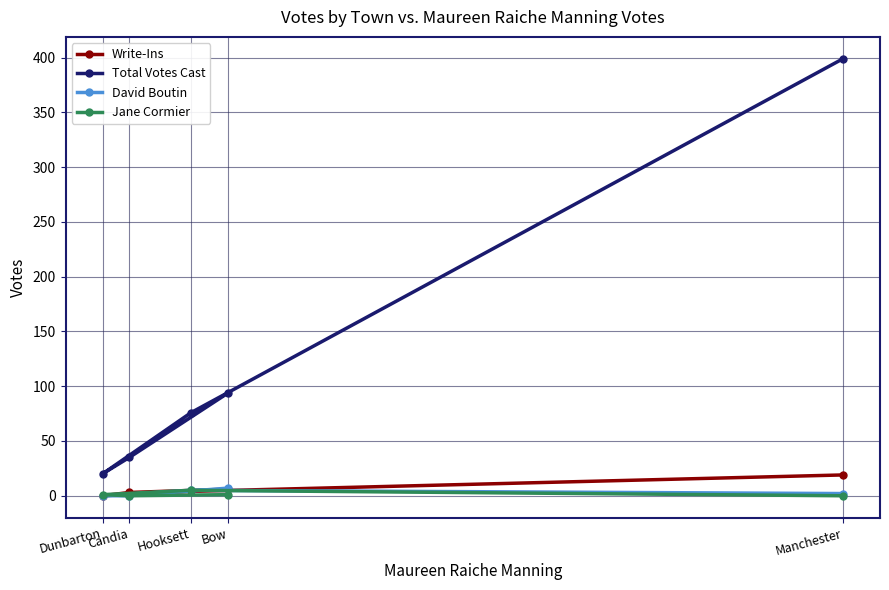

What are all the series names shown in the legend?

Write-Ins, Total Votes Cast, David Boutin, Jane Cormier